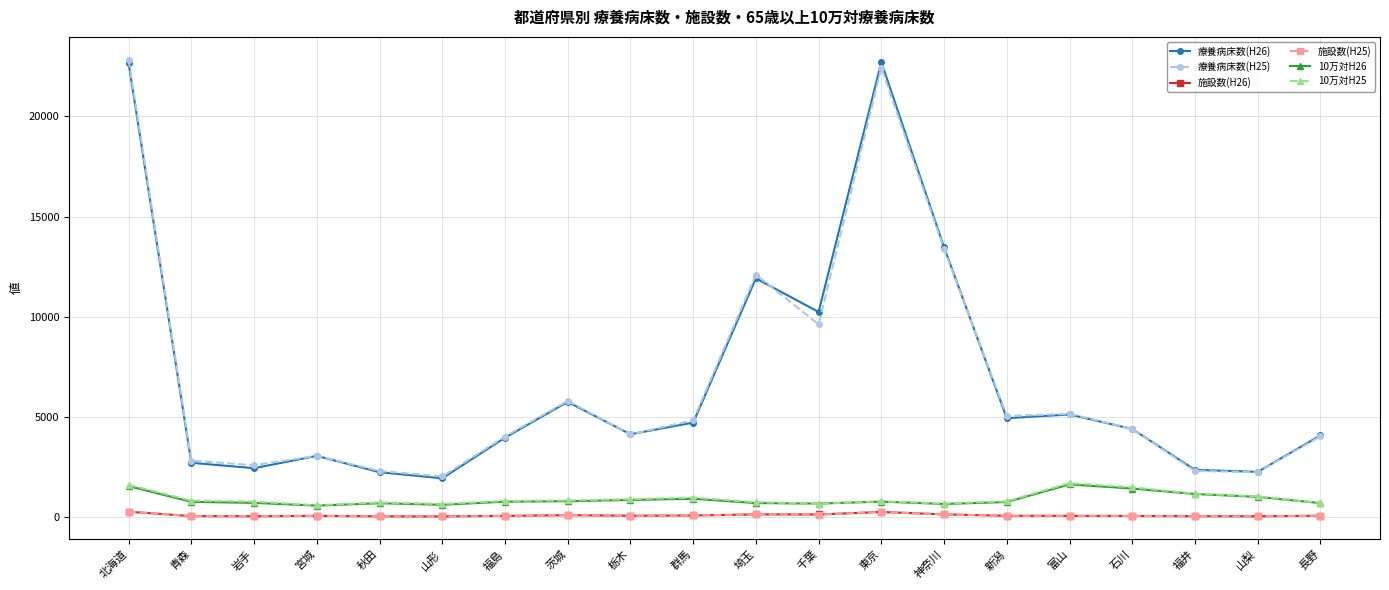

Is the value of 施設数(H25) at 岩手 greater than the value of 療養病床数(H26) at 東京?

No